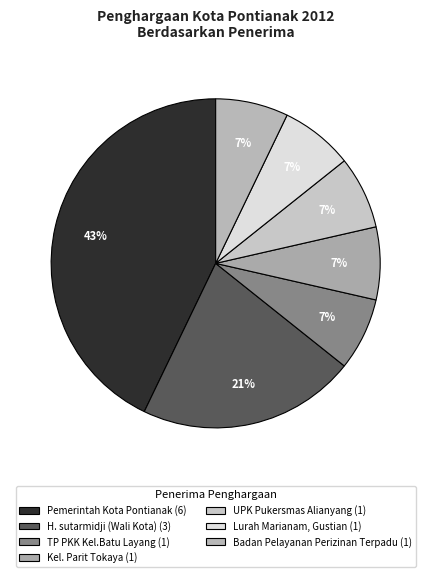

How many segments does this pie chart have?

7